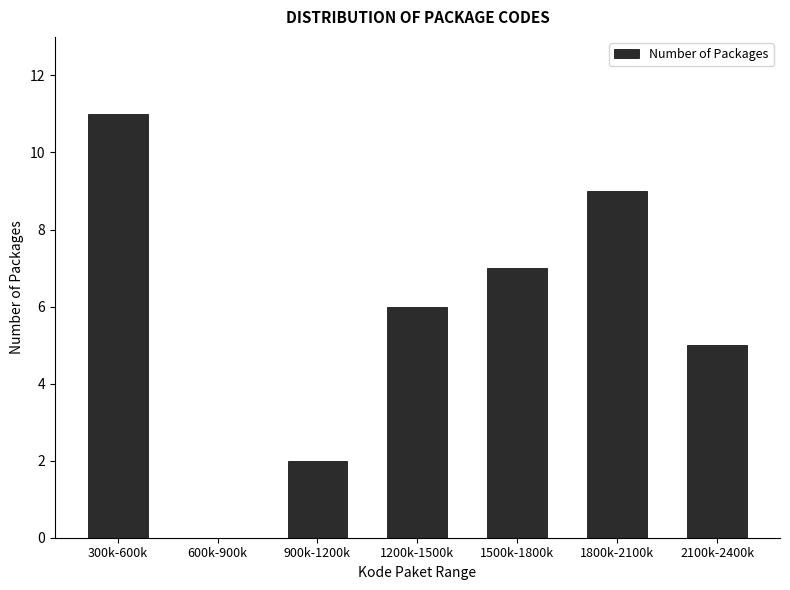

Reading left to right, transcribe all the data shown in this chart.

300k-600k=11	600k-900k=0	900k-1200k=2	1200k-1500k=6	1500k-1800k=7	1800k-2100k=9	2100k-2400k=5